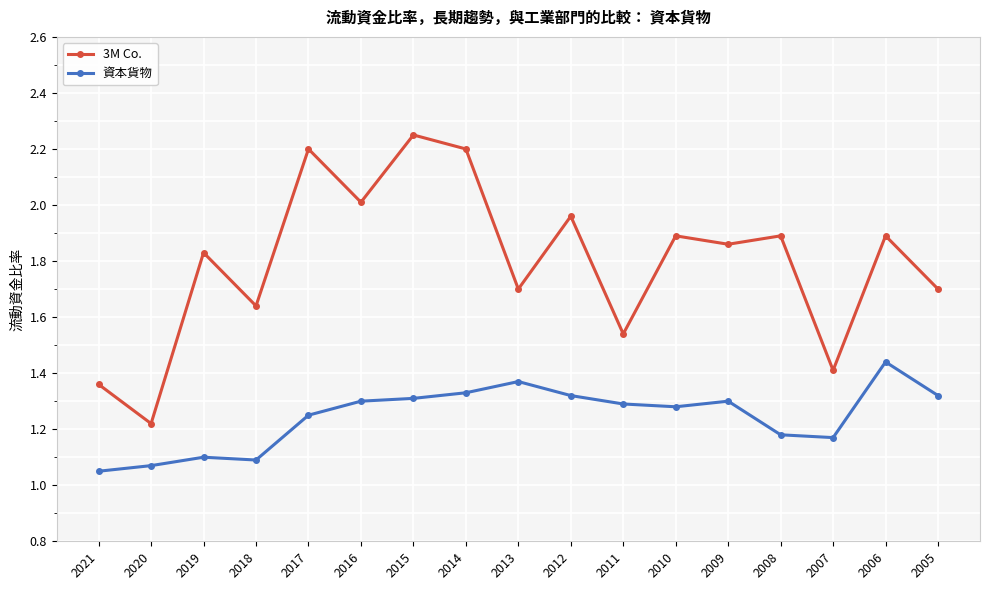

How many interior local valleys does the 3M Co. series have?

7